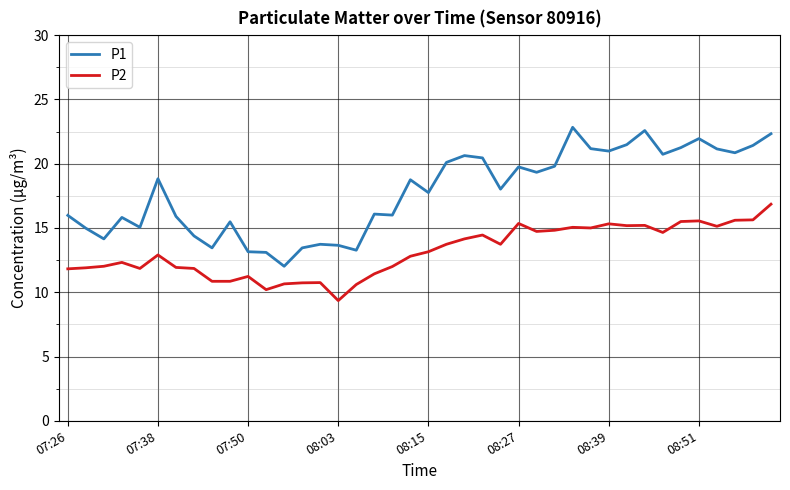

True or false: P2 and P1 cross at least once.

False